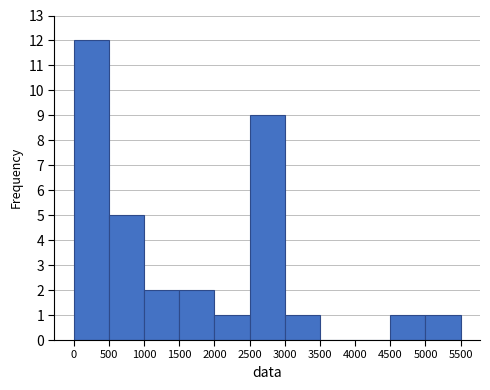

Reading left to right, list every bar in this chart as the range it spans on the x-axis followed by its height. The values are not printed on the chart, so give them approximately, as read against the axis.

0 to 500: 12
500 to 1000: 5
1000 to 1500: 2
1500 to 2000: 2
2000 to 2500: 1
2500 to 3000: 9
3000 to 3500: 1
3500 to 4000: 0
4000 to 4500: 0
4500 to 5000: 1
5000 to 5500: 1